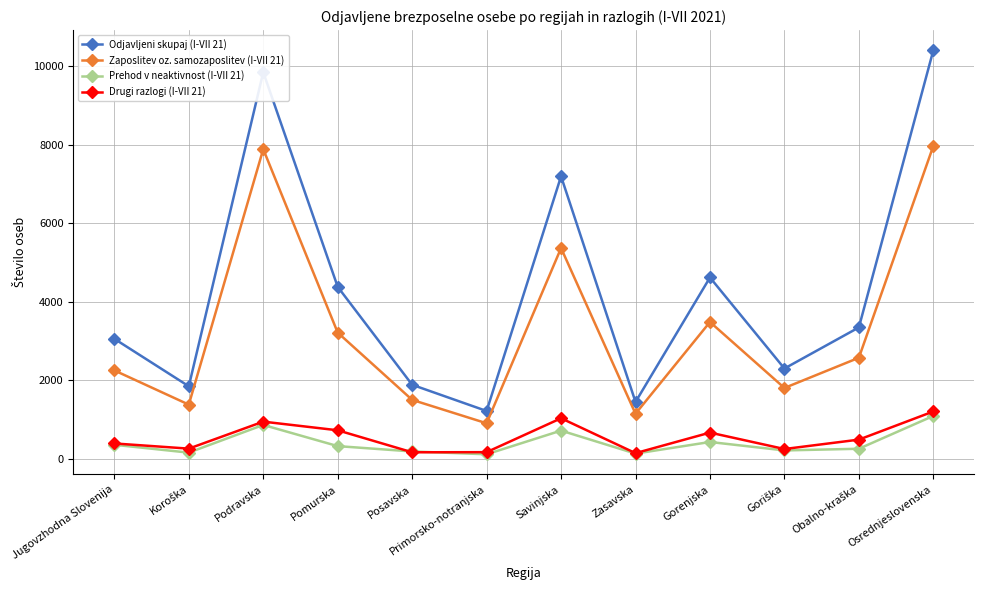

True or false: Prehod v neaktivnost (I-VII 21) has a value of 328 at Pomurska.

True